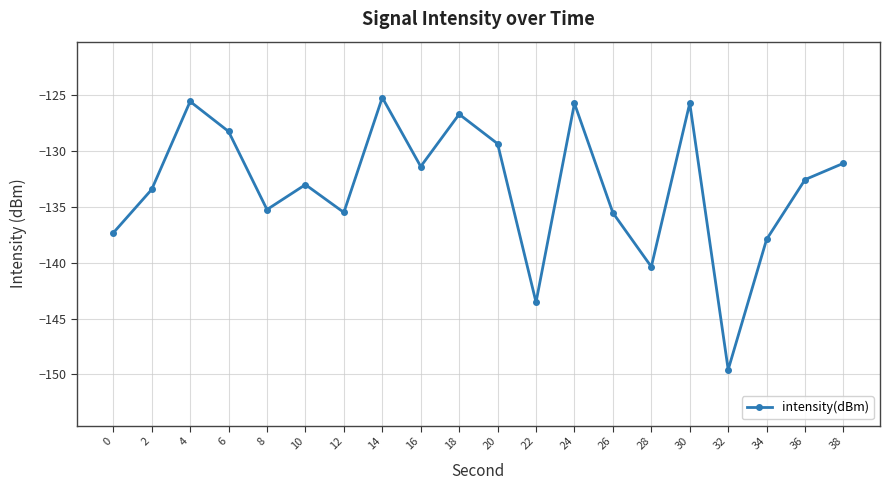

Where is the first local minimum?

8